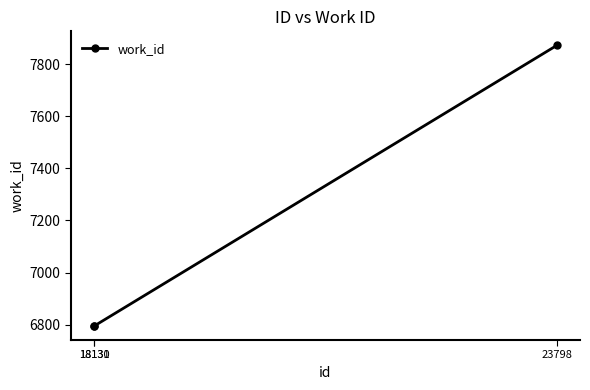

How many categories are shown in the chart?

3